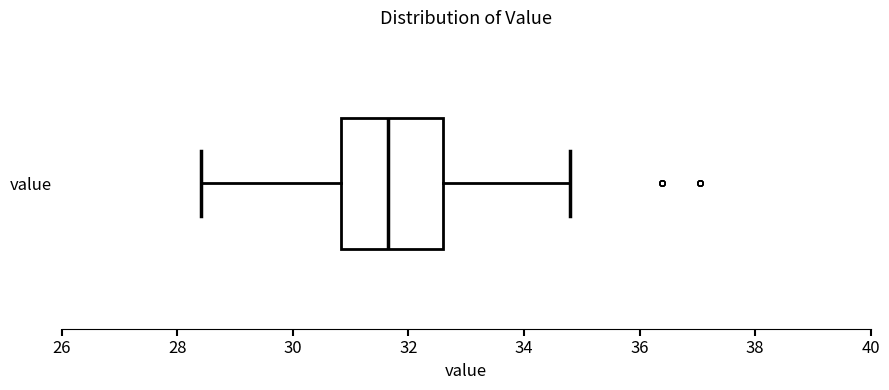

Read this box plot against the x-axis: the position of the median line, the range covered by the box, and the ends of both whiskers. The values are not printed on the chart, so give them approximately, as read against the axis.

median 31.6, box 30.8 to 32.6, whiskers 28.4 to 34.8